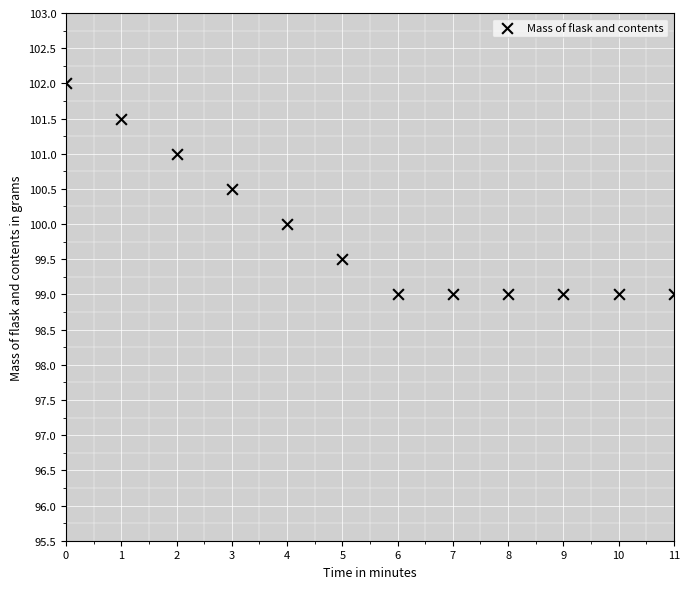

What is the average Y value?

99.9